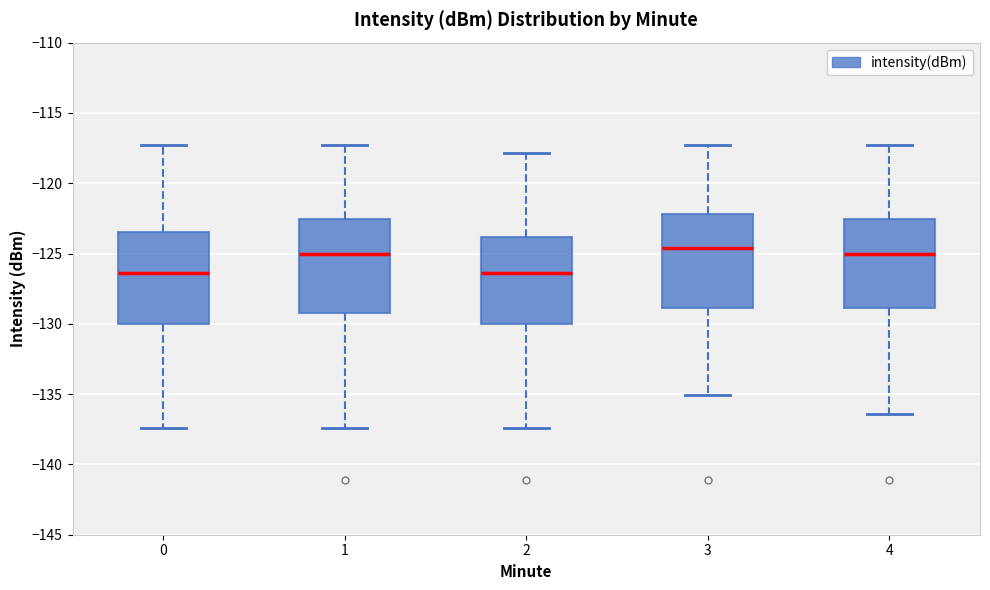

Reading left to right, transcribe this box plot: for each box, give where its median line is, the range the box spans, and where its two whiskers end, as read against the y-axis. The values are not printed on the chart, so give them approximately, as read against the axis.

0: median -126.5, box -130.0 to -123.5, whiskers -137.5 to -117.0
1: median -125.0, box -129.0 to -122.5, whiskers -137.5 to -117.0
2: median -126.5, box -130.0 to -124.0, whiskers -137.5 to -118.0
3: median -124.5, box -129.0 to -122.0, whiskers -135.0 to -117.0
4: median -125.0, box -129.0 to -122.5, whiskers -136.5 to -117.0